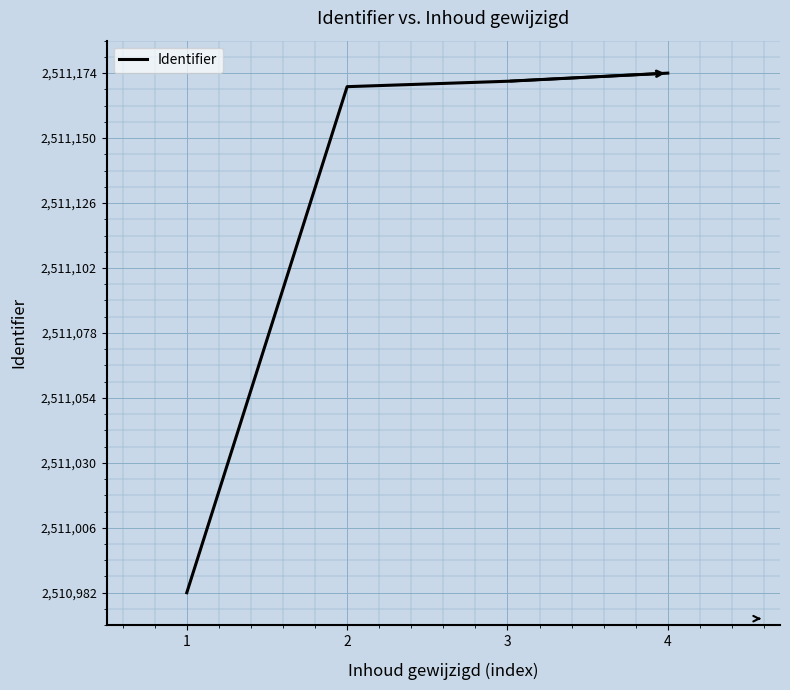

Rank the categories by value from highest to lowest.

4, 3, 2, 1